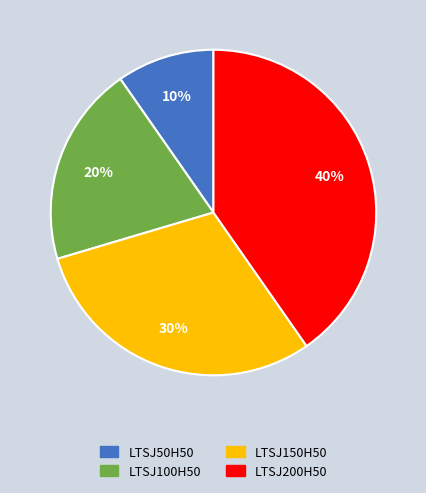

Does LTSJ50H50 represent more than half of the total?

No